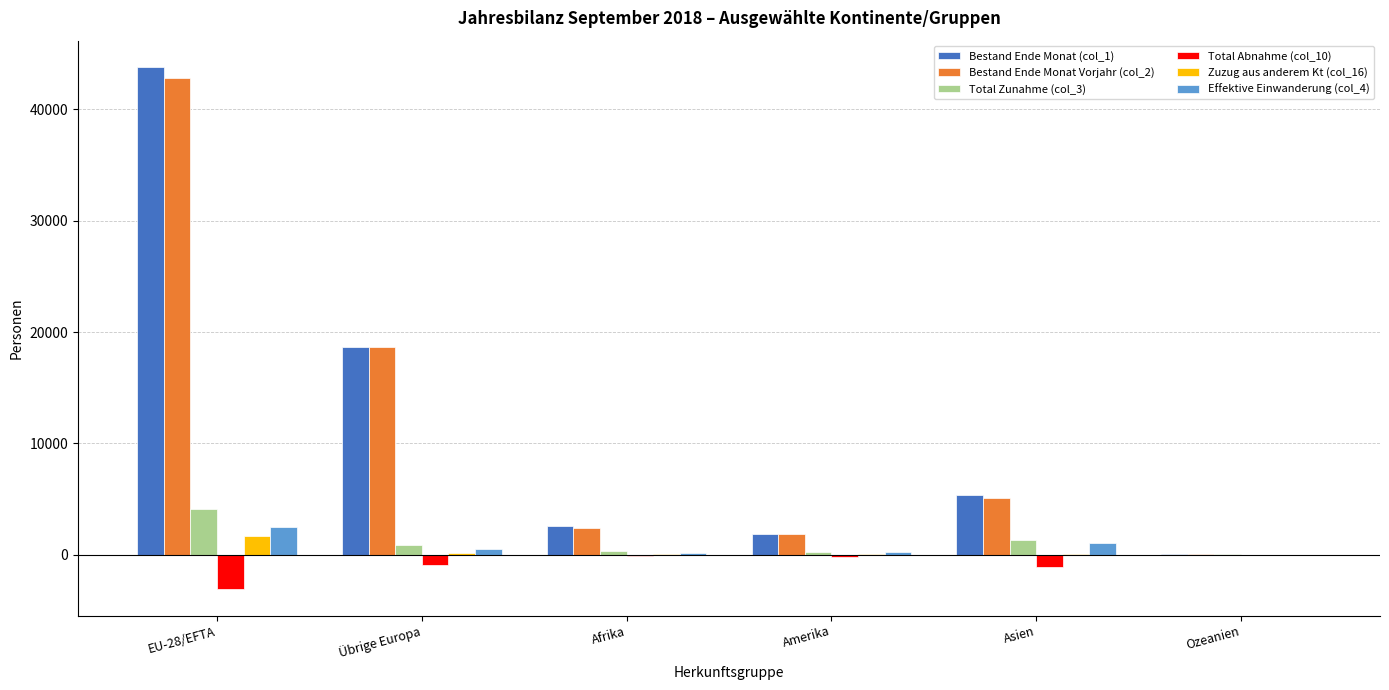

What is the sum of all Zuzug aus anderem Kt (col_16) values?

2092